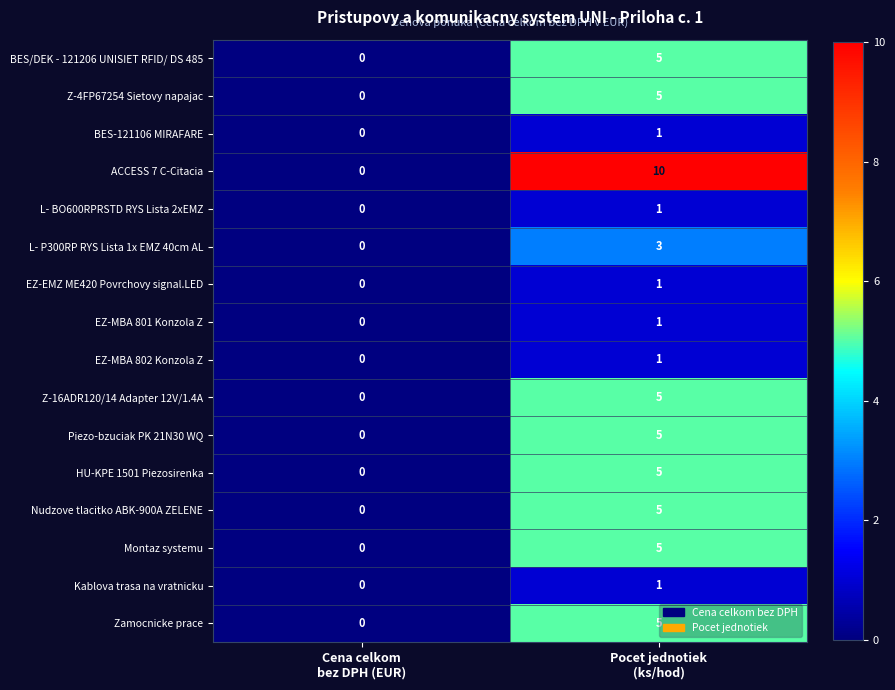

Which series has the largest total across all categories?

ACCESS 7 C-Citacia